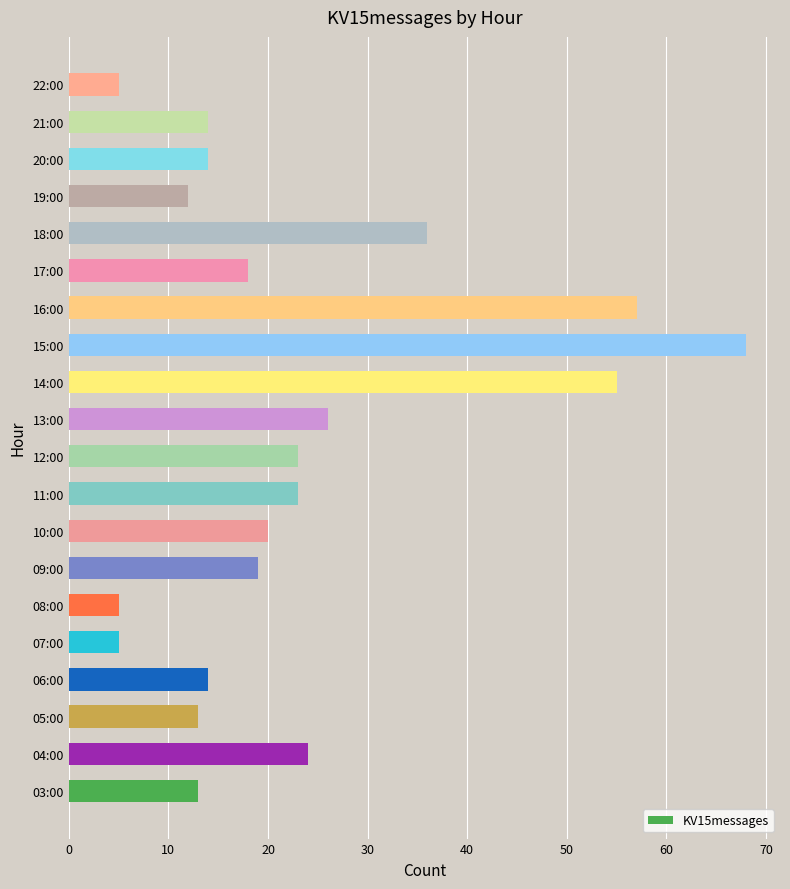

Which label corresponds to the largest value in the chart?

15:00